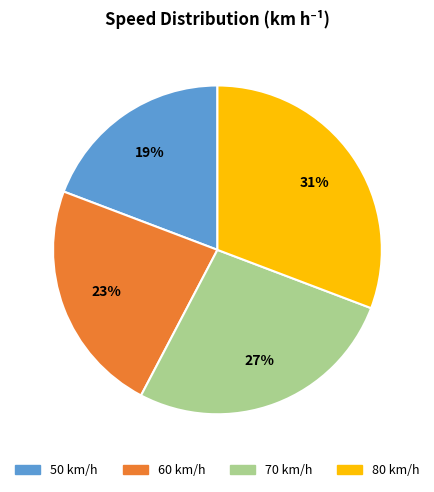

Which slice is the smallest?

50